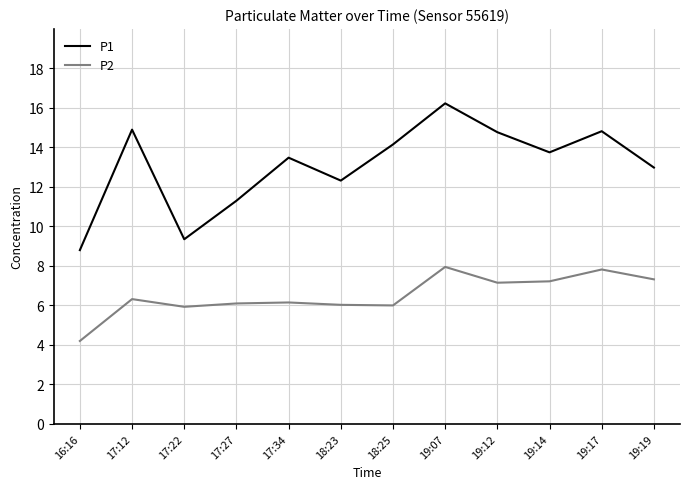

Which category has the lowest value across all series?

16:16